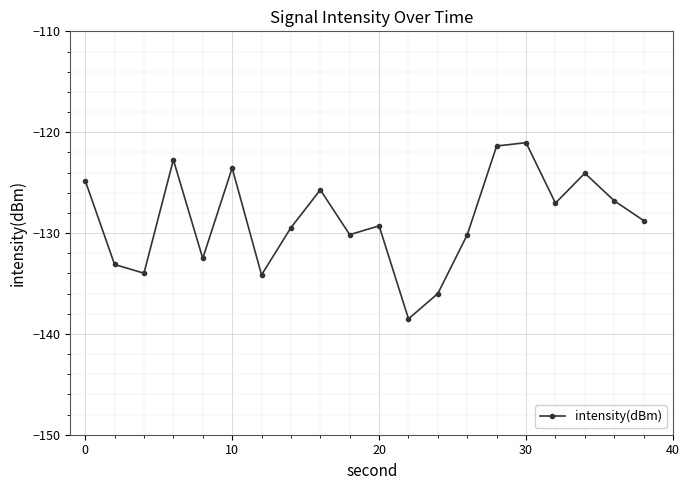

What is the maximum value shown in the chart?

-121.0